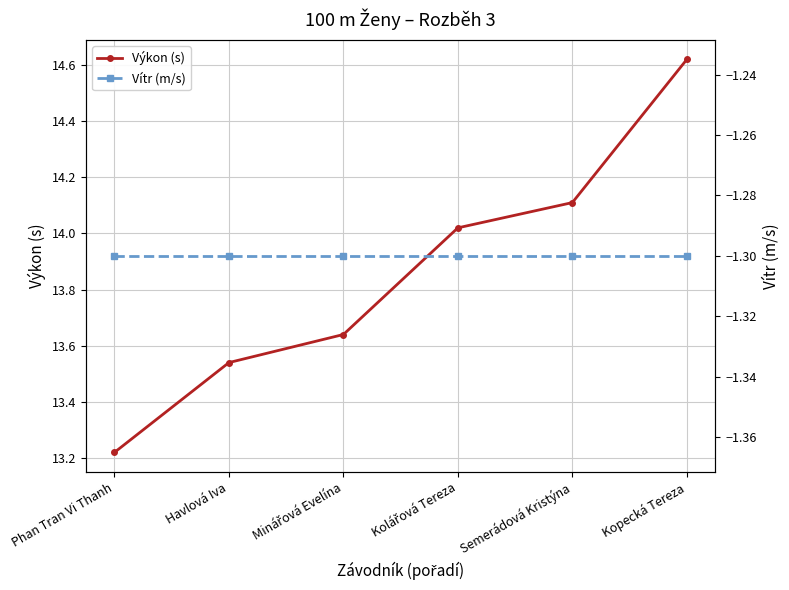

What is the approximate value of Vítr (m/s) at Phan Tran Vi Thanh?

-1.3